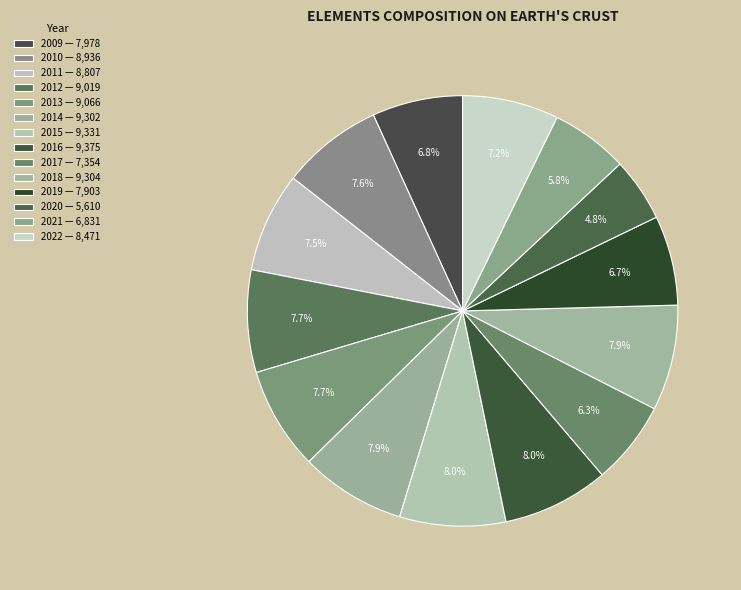

Count the number of slices in the pie.

14